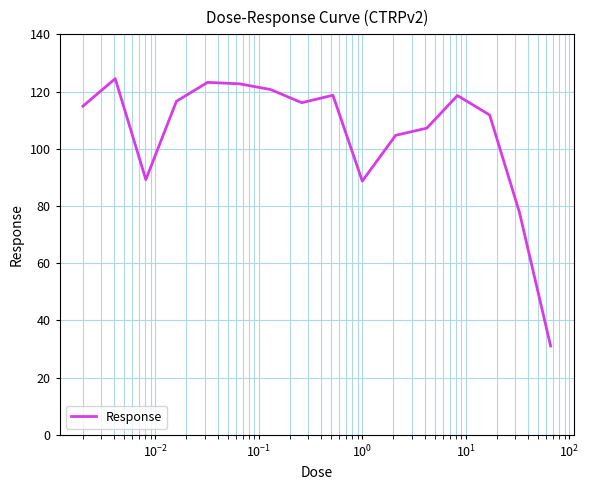

What is the difference between the maximum and minimum values?

93.5